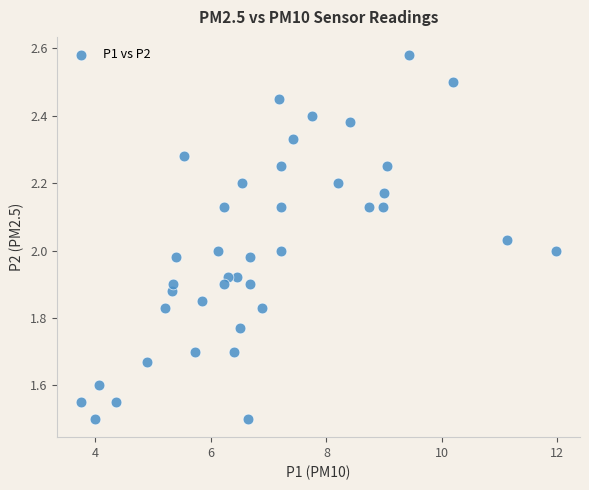

What is the range of X values (max minus min)?

8.2